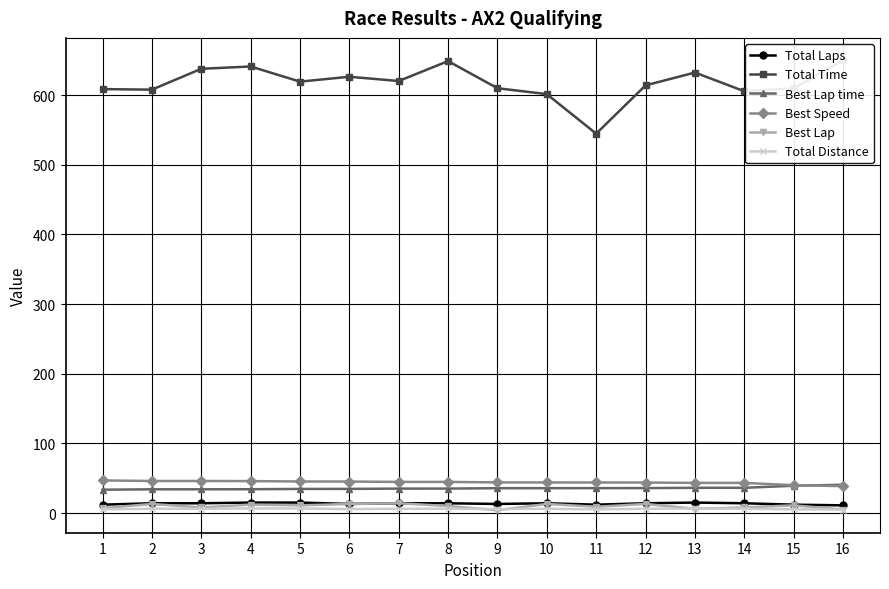

What is the approximate value of Total Distance at 15?

5.2